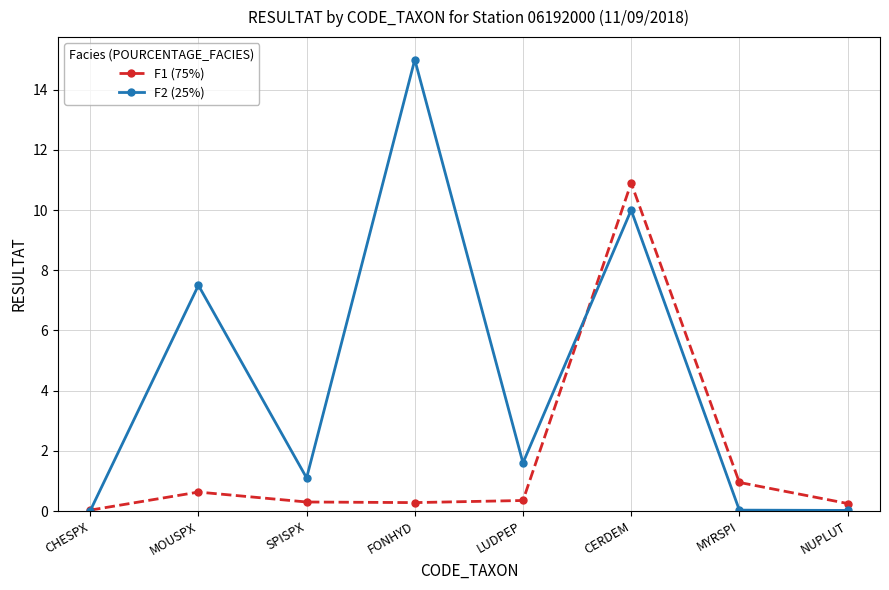

Between MOUSPX and CERDEM, which series saw the biggest shift?

F1 (75%)